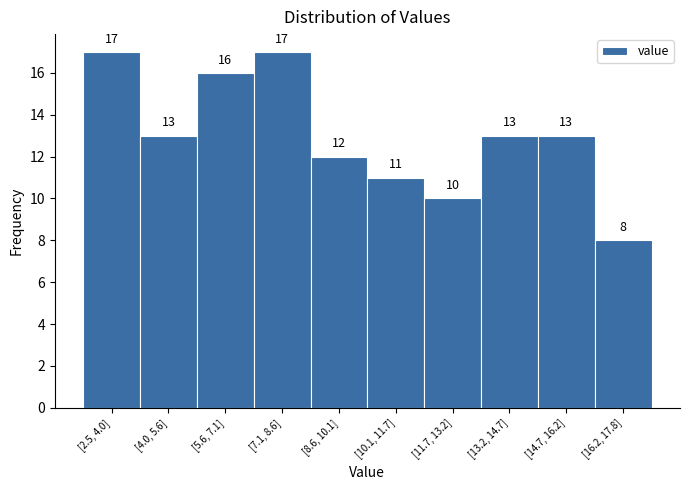

Reading left to right, extract all data points from this chart.

17	13	16	17	12	11	10	13	13	8